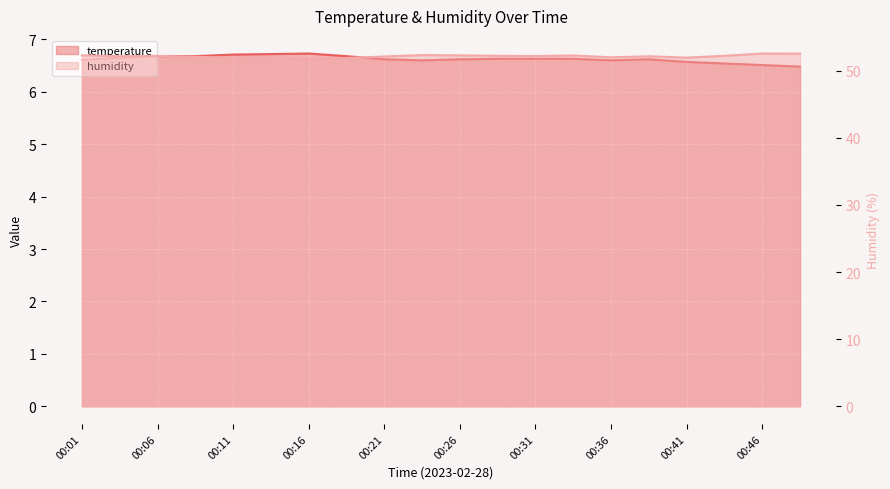

The value of temperature at 00:43 is 6.5. True or false?

True